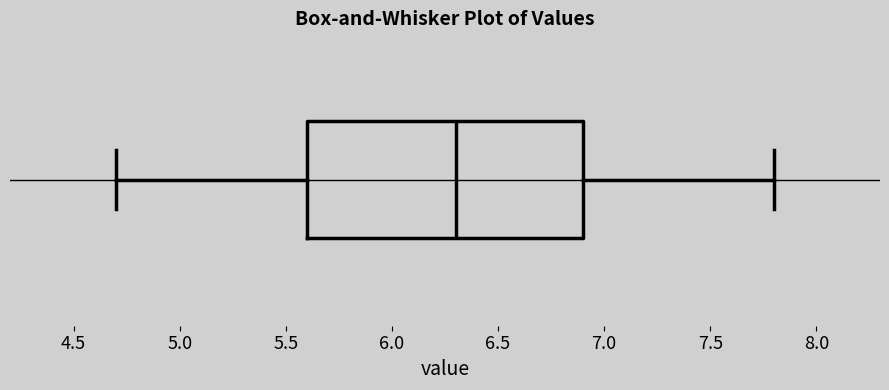

Where does the left whisker of the box end on the x-axis? The values are not printed on the chart, so give them approximately, as read against the axis.

4.7